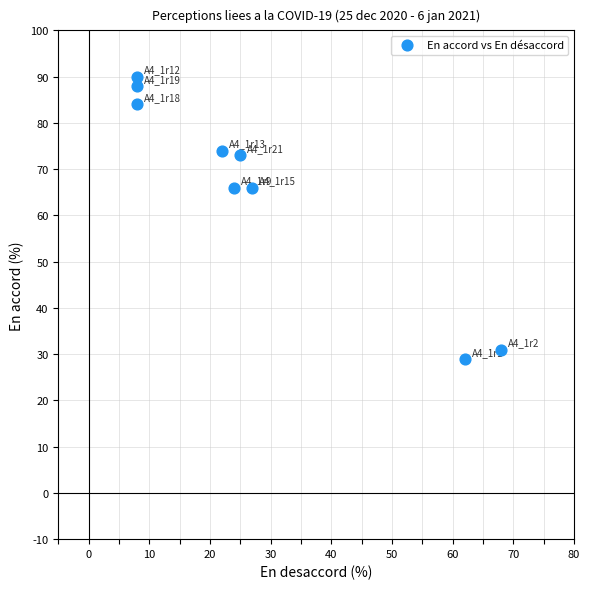

What is the range of X values (max minus min)?

60